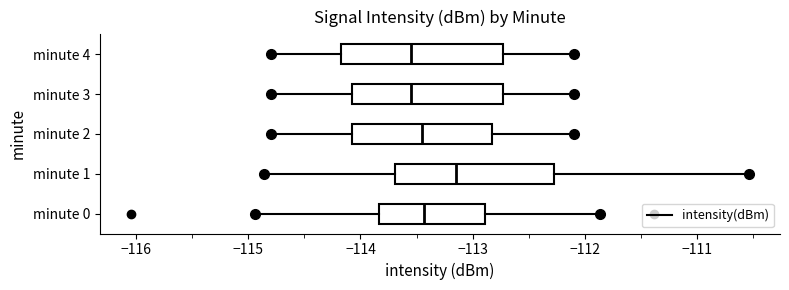

Reading bottom to top, transcribe this box plot: for each box, give where its median line is, the range the box spans, and where its two whiskers end, as read against the x-axis. The values are not printed on the chart, so give them approximately, as read against the axis.

minute 0: median -113.4, box -113.8 to -112.9, whiskers -114.9 to -111.9
minute 1: median -113.1, box -113.7 to -112.3, whiskers -114.9 to -110.5
minute 2: median -113.4, box -114.1 to -112.8, whiskers -114.8 to -112.1
minute 3: median -113.5, box -114.1 to -112.7, whiskers -114.8 to -112.1
minute 4: median -113.5, box -114.2 to -112.7, whiskers -114.8 to -112.1